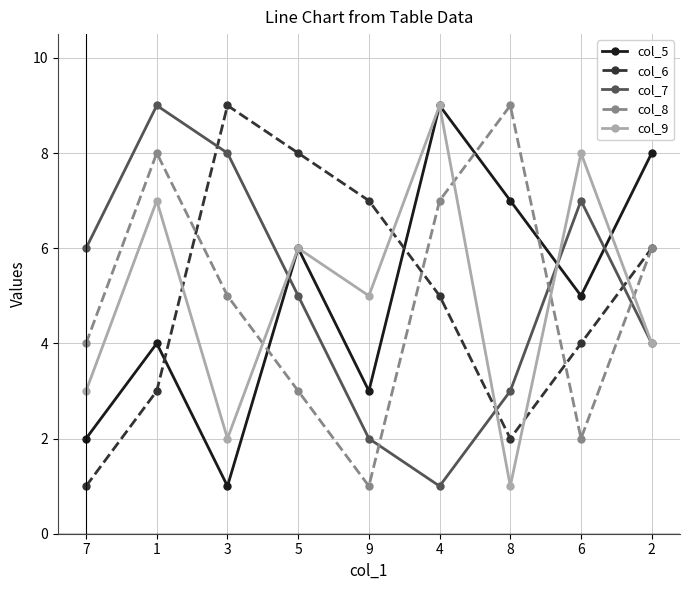

At 9, list the series in order from smallest to largest.

col_8, col_7, col_5, col_9, col_6